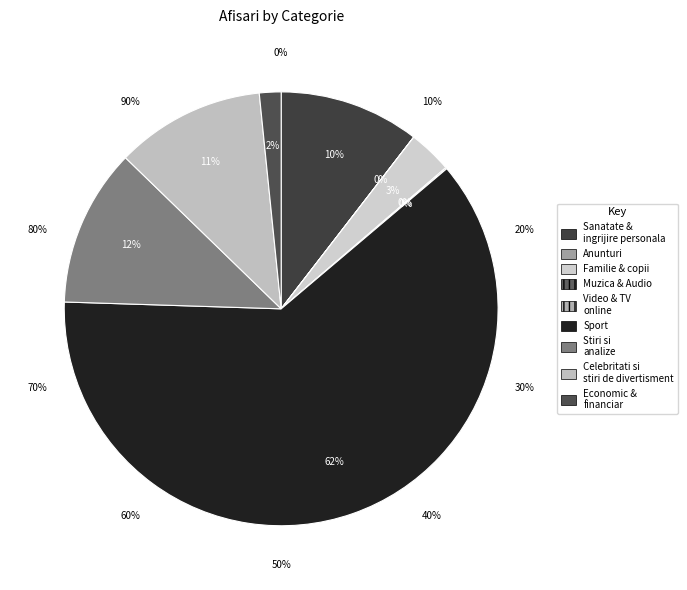

Count the number of slices in the pie.

9